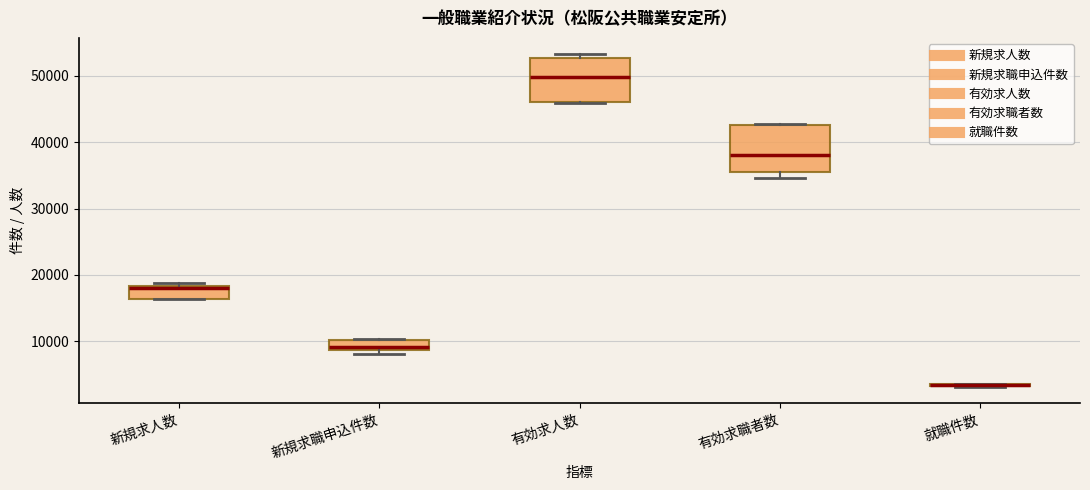

Where is the upper edge of the box for 新規求人数 on the y-axis? The values are not printed on the chart, so give them approximately, as read against the axis.

18000